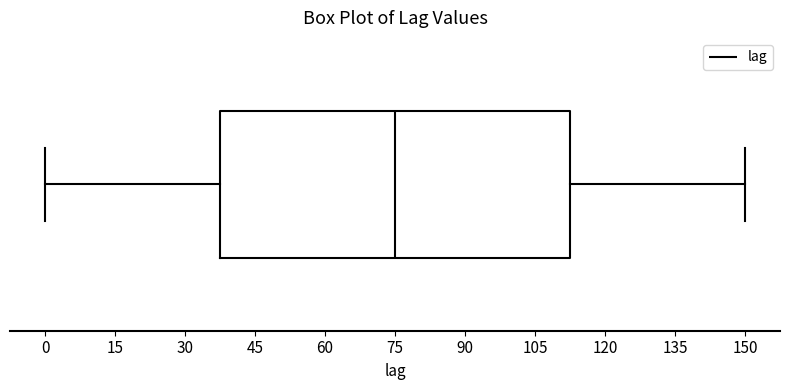

Where does the left whisker of the box end on the x-axis? The values are not printed on the chart, so give them approximately, as read against the axis.

0